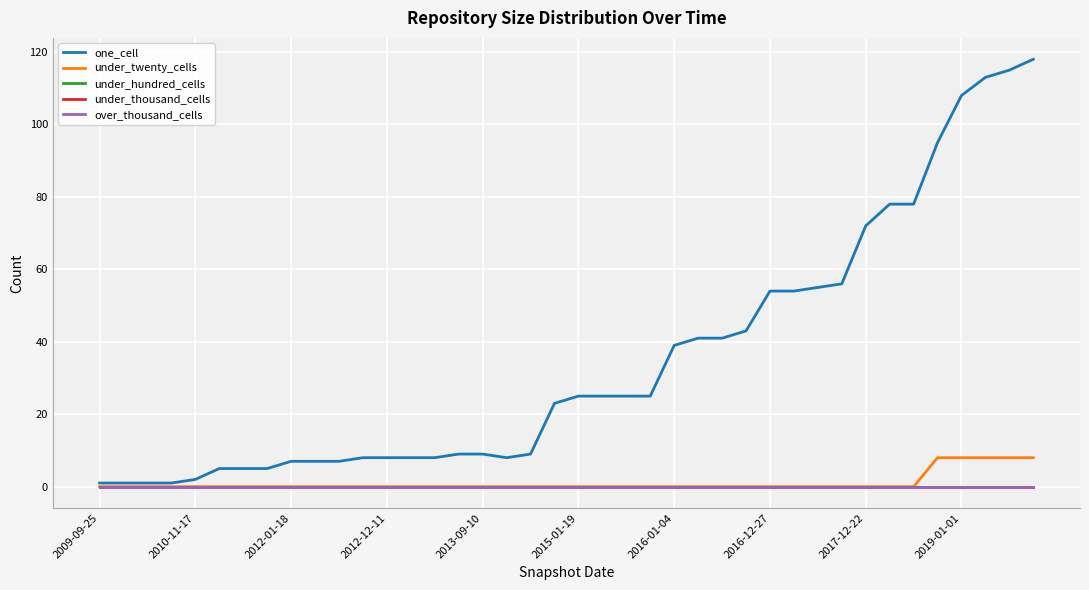

Does the chart have visible grid lines?

Yes